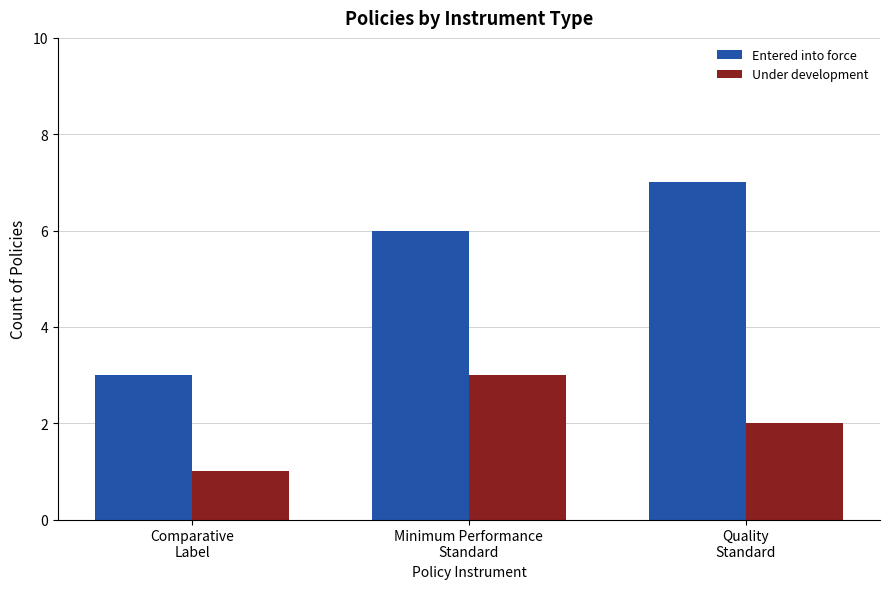

How many bars are there in each group?

2